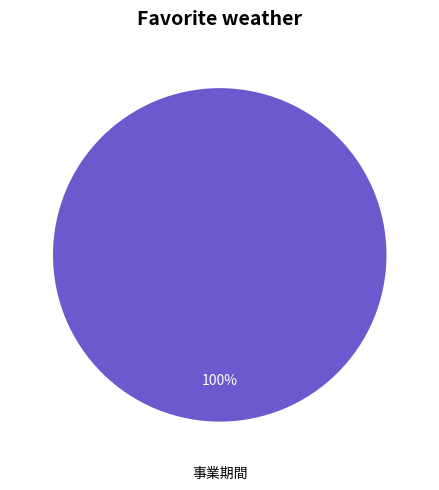

Is it true that 事業期間 is 100% of the pie?

True